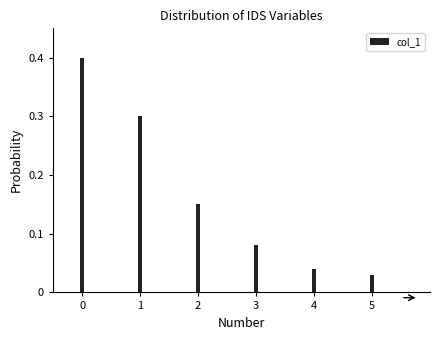

Which label corresponds to the smallest value in the chart?

5